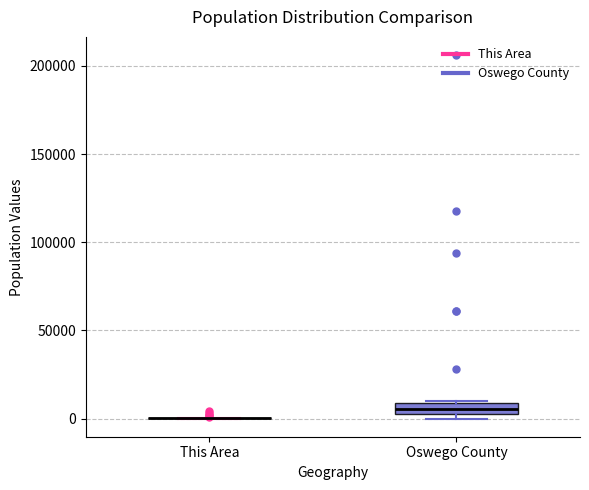

Where is the upper edge of the box for Oswego County on the y-axis? The values are not printed on the chart, so give them approximately, as read against the axis.

10000